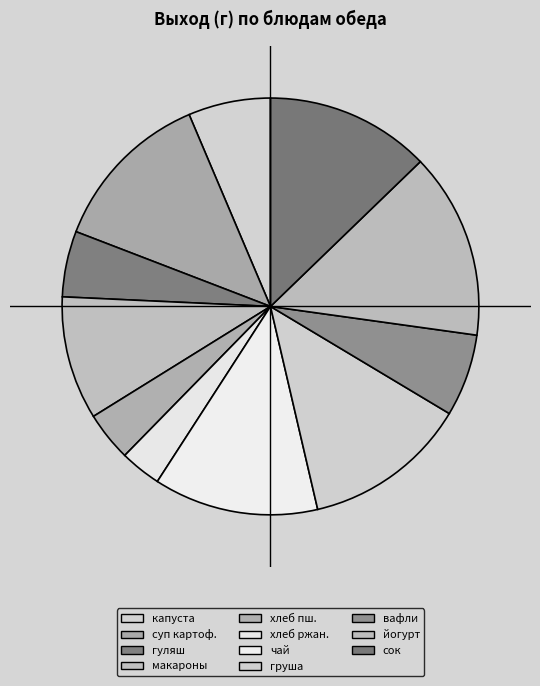

How many slices are in this pie chart?

11